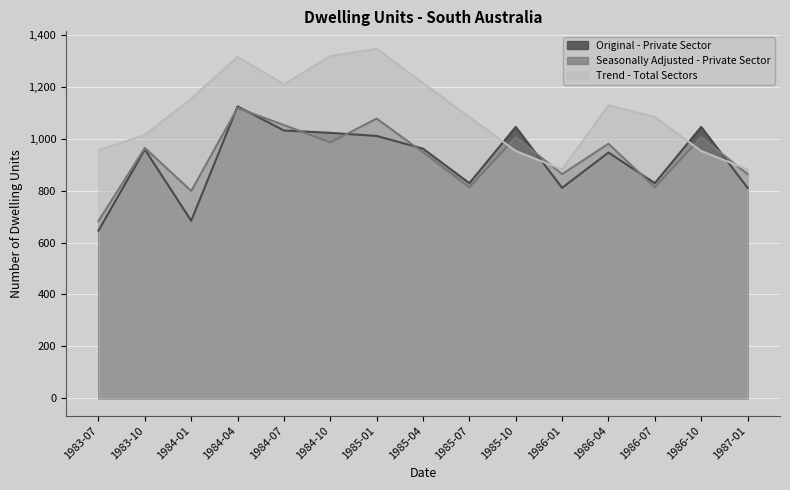

The Seasonally Adjusted - Private Sector series shows 799 at 1984-01. True or false?

True